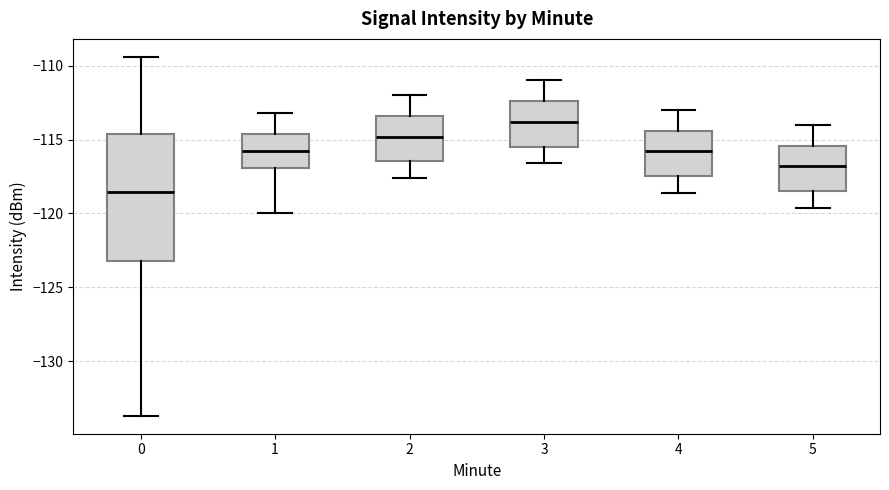

Reading left to right, read every box against the y-axis: the position of its median line, the range the box covers, and the ends of its whiskers. The values are not printed on the chart, so give them approximately, as read against the axis.

0: median -118.5, box -123.0 to -114.5, whiskers -133.5 to -109.5
1: median -116.0, box -117.0 to -114.5, whiskers -120.0 to -113.0
2: median -115.0, box -116.5 to -113.5, whiskers -117.5 to -112.0
3: median -114.0, box -115.5 to -112.5, whiskers -116.5 to -111.0
4: median -116.0, box -117.5 to -114.5, whiskers -118.5 to -113.0
5: median -117.0, box -118.5 to -115.5, whiskers -119.5 to -114.0